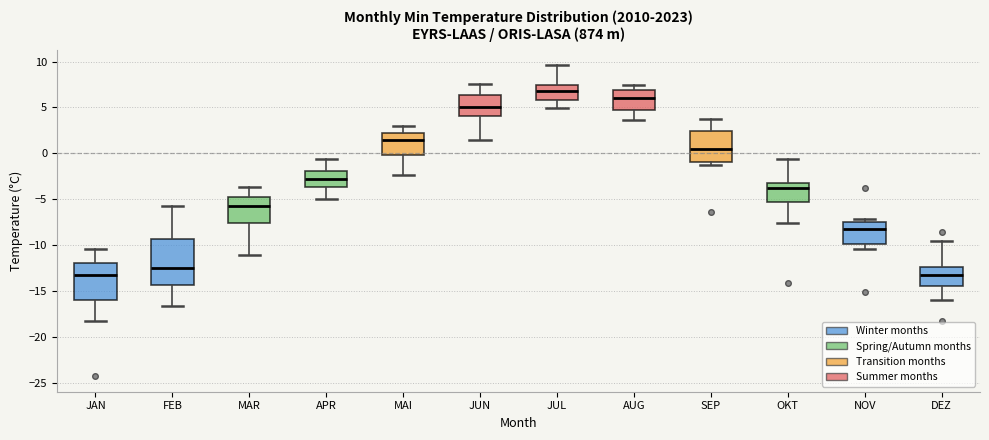

Which box's median line is the highest?

JUL